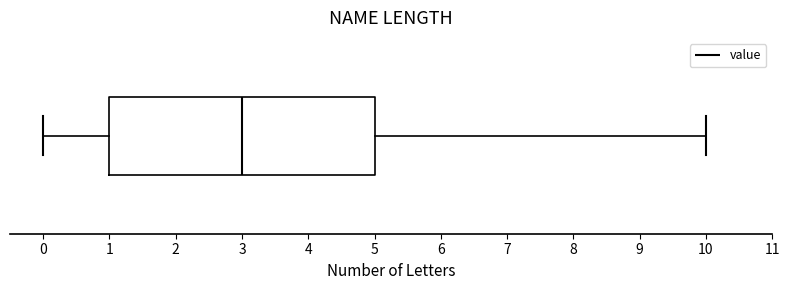

Transcribe this box plot: give where the median line is, the range the box spans, and where the two whiskers end, as read against the x-axis. The values are not printed on the chart, so give them approximately, as read against the axis.

median 3, box 1 to 5, whiskers 0 to 10